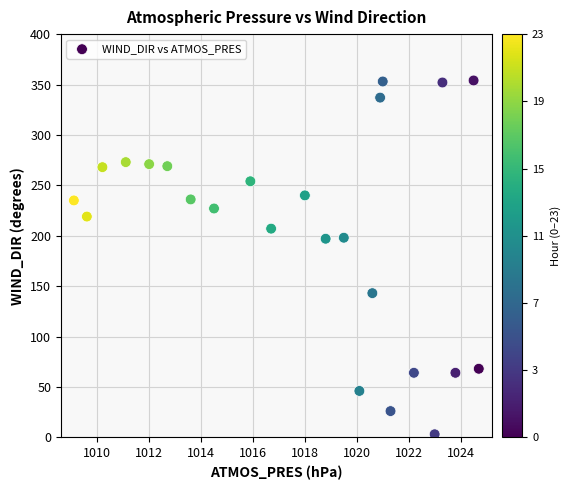

What is the range of Y values (max minus min)?

351